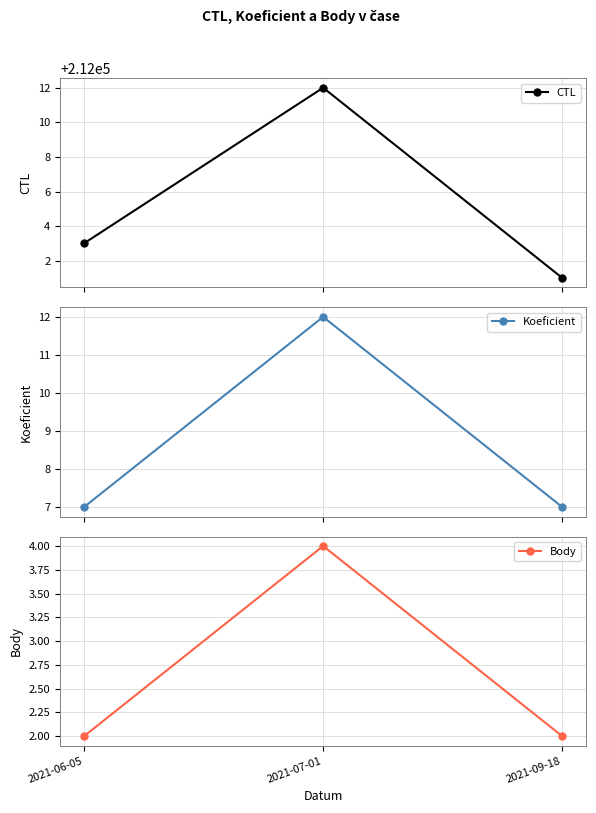

True or false: CTL has a value of 124863 at 2021-06-05.

False